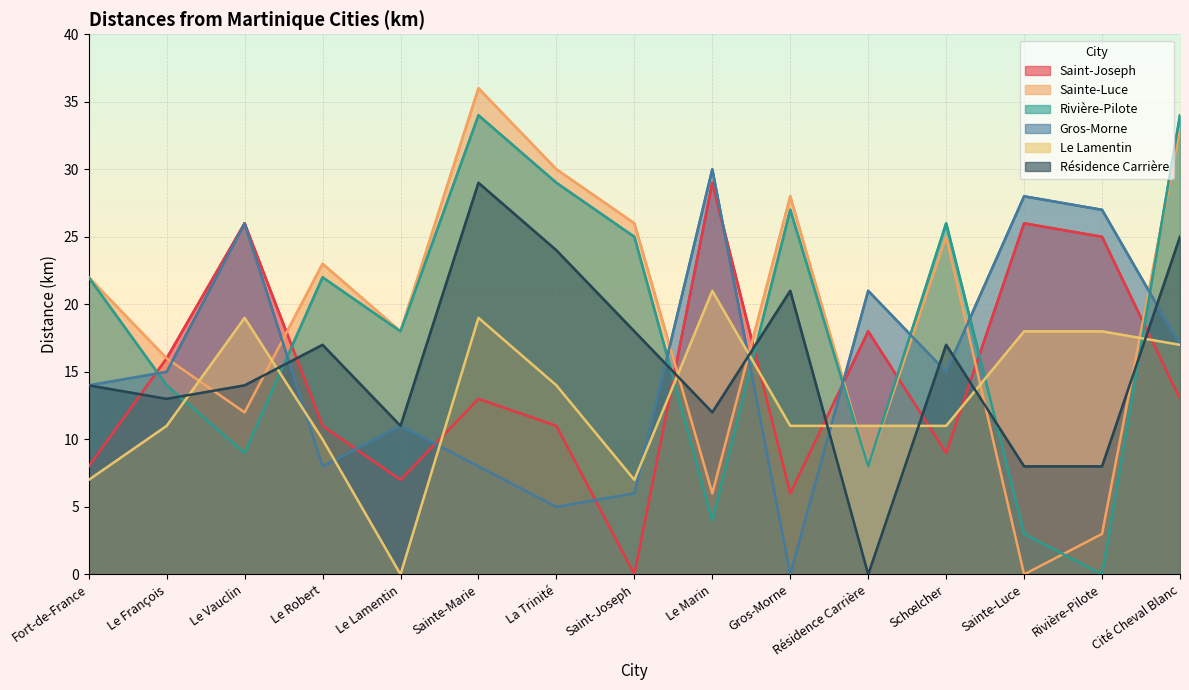

How many values in Le Lamentin are above zero?

14